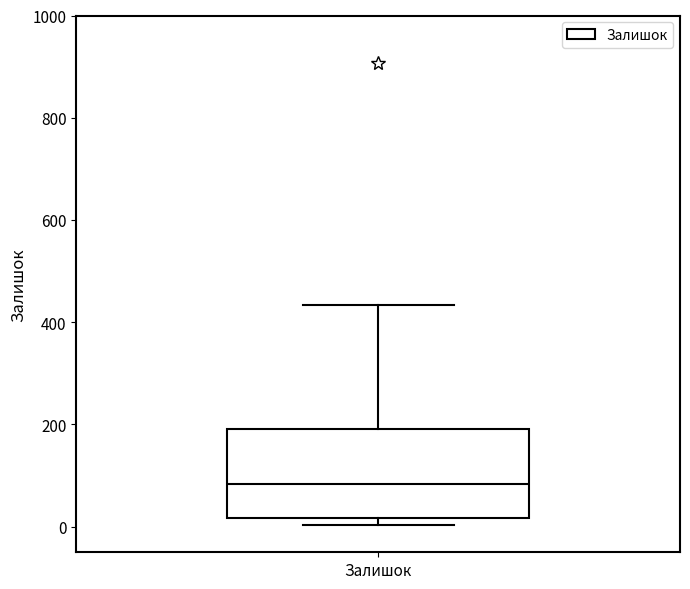

Read this box plot against the y-axis: the position of the median line, the range covered by the box, and the ends of both whiskers. The values are not printed on the chart, so give them approximately, as read against the axis.

median 80, box 20 to 200, whiskers 0 to 440